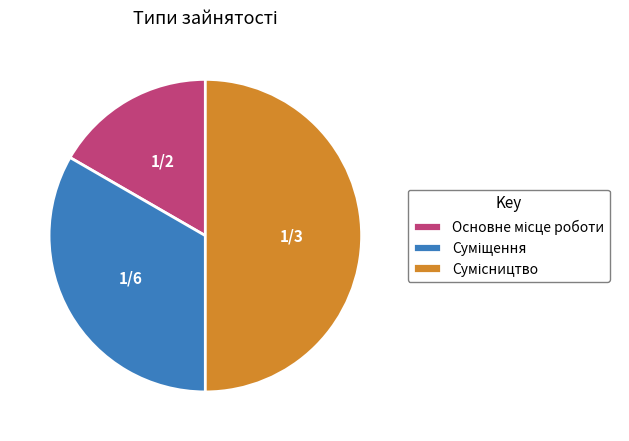

True or false: Сумісництво accounts for 44% of the total.

False